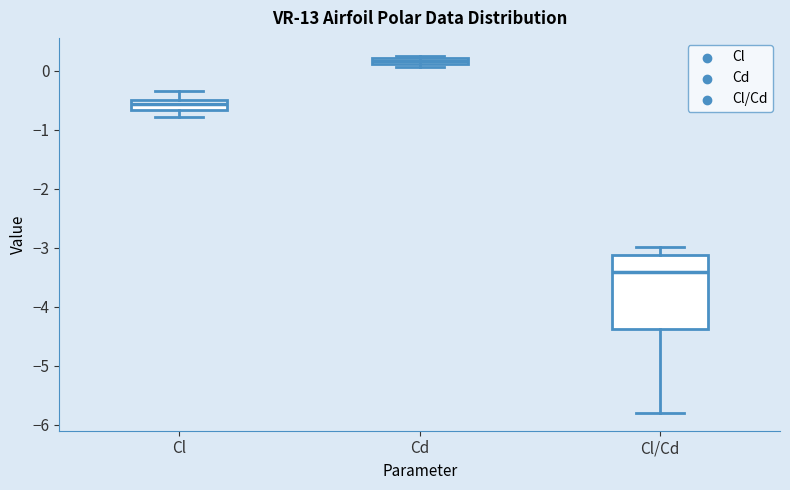

Comparing the boxes themselves (not the whiskers), which one is the tallest?

Cl/Cd